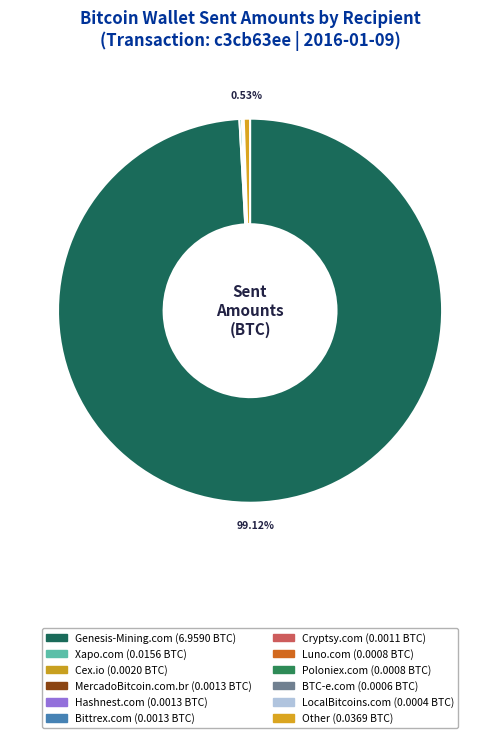

True or false: Cex.io accounts for 1% of the total.

False